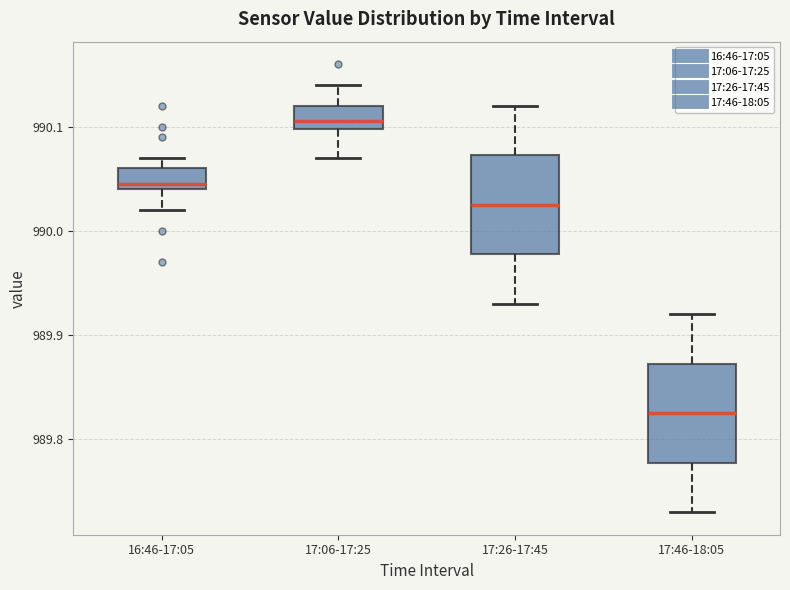

Where does the upper whisker of the box for 17:46-18:05 end on the y-axis? The values are not printed on the chart, so give them approximately, as read against the axis.

989.92